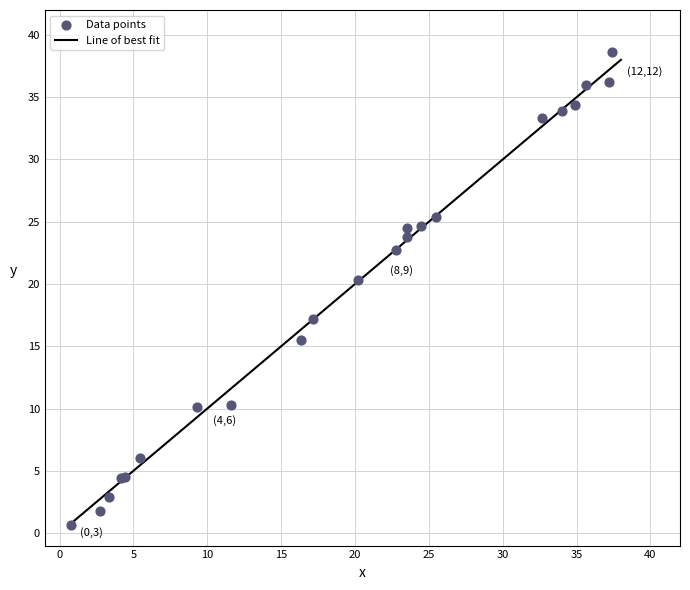

What Y value in the scatter plot is closest to 19?

20.3